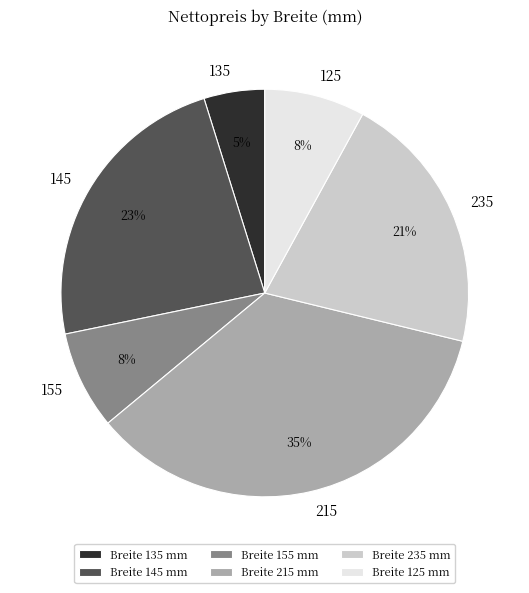

Does 145 account for over 50% of the chart?

No